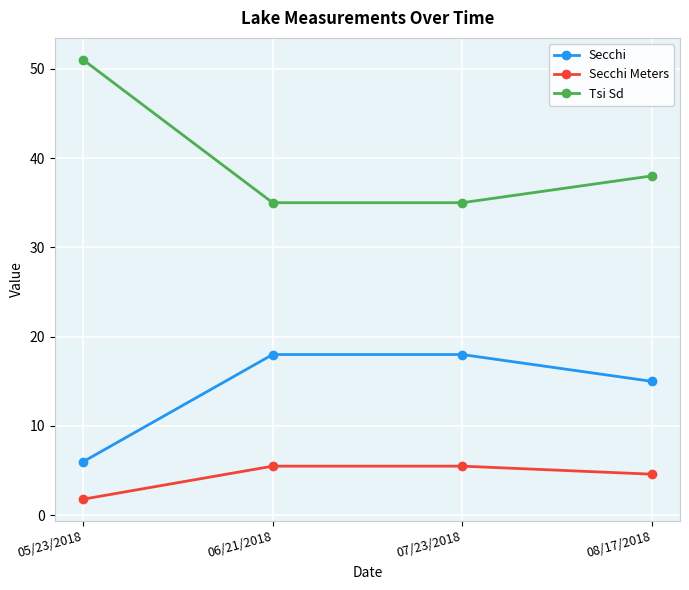

Count the Tsi Sd values in the range 35 to 51.

4